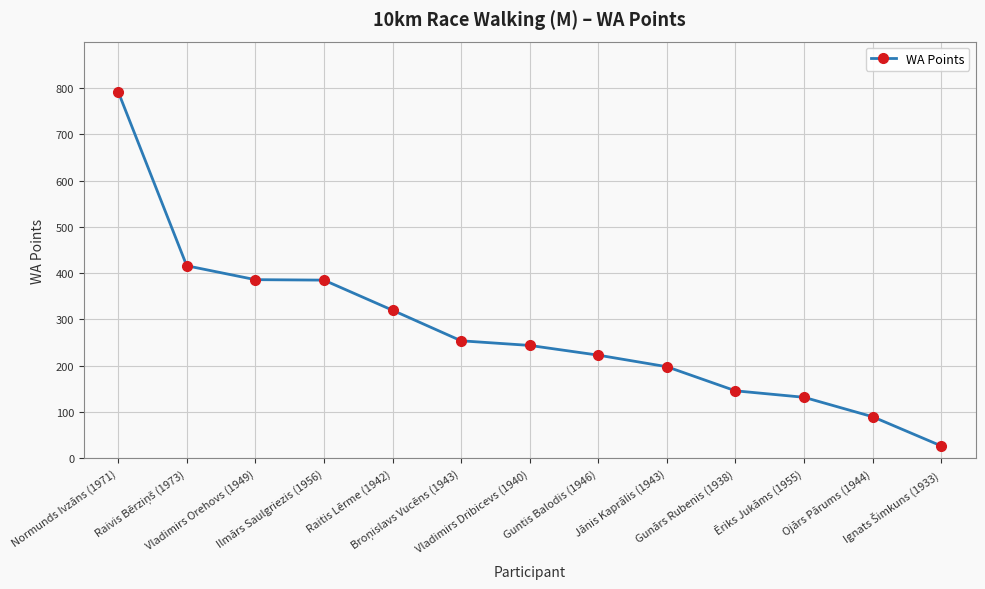

What is the label of the 13th point from the right?

Normunds Ivzāns (1971)